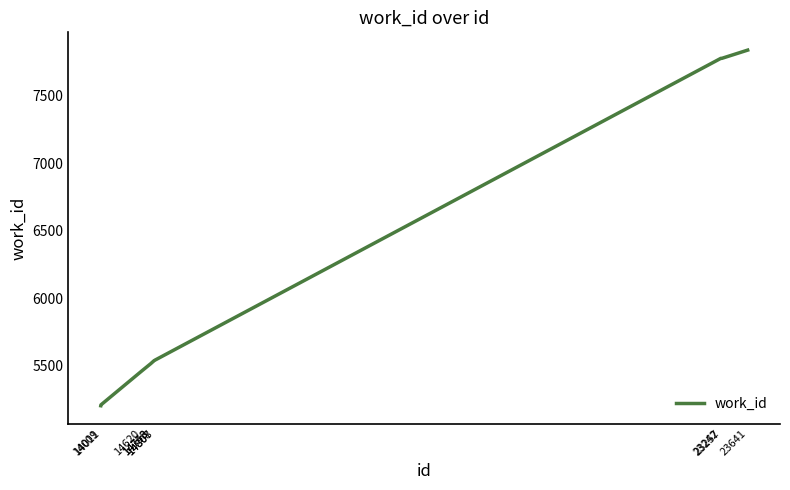

Read the value at 23257.

7778